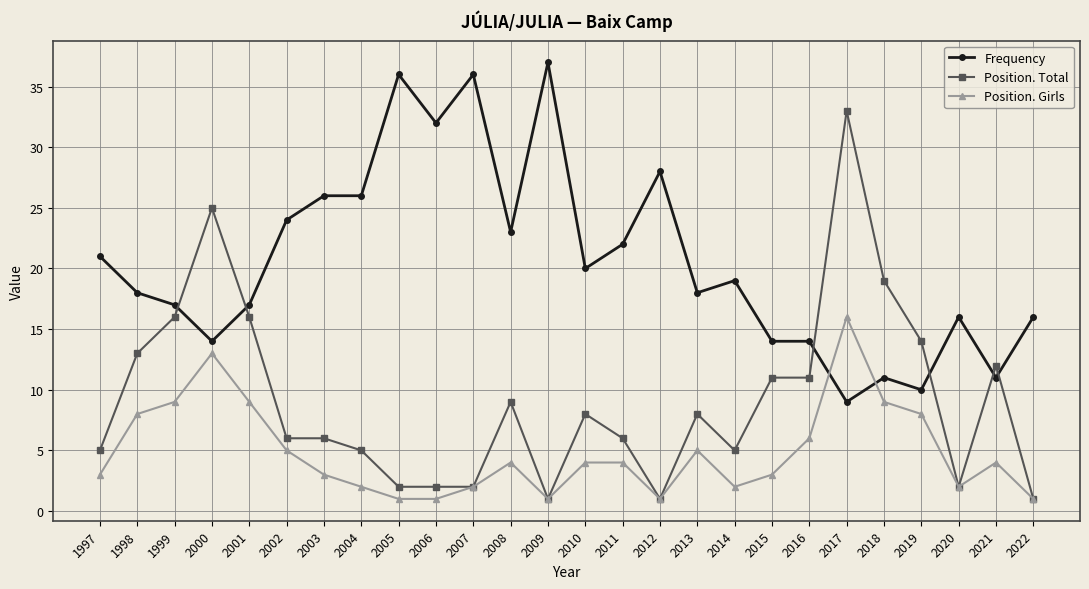

Does the chart display data point markers on the line(s)?

Yes